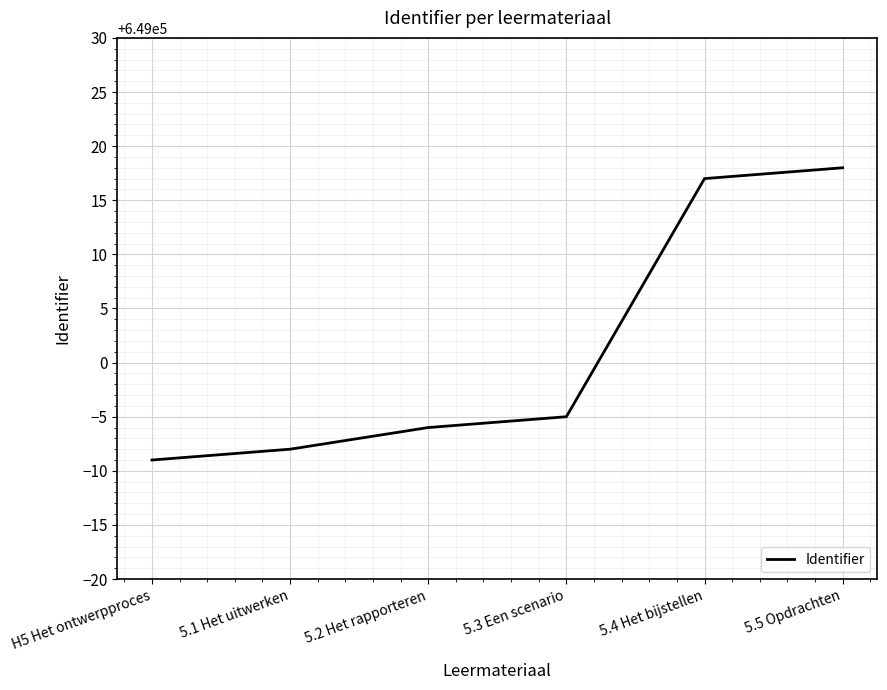

How many categories are shown in the chart?

6